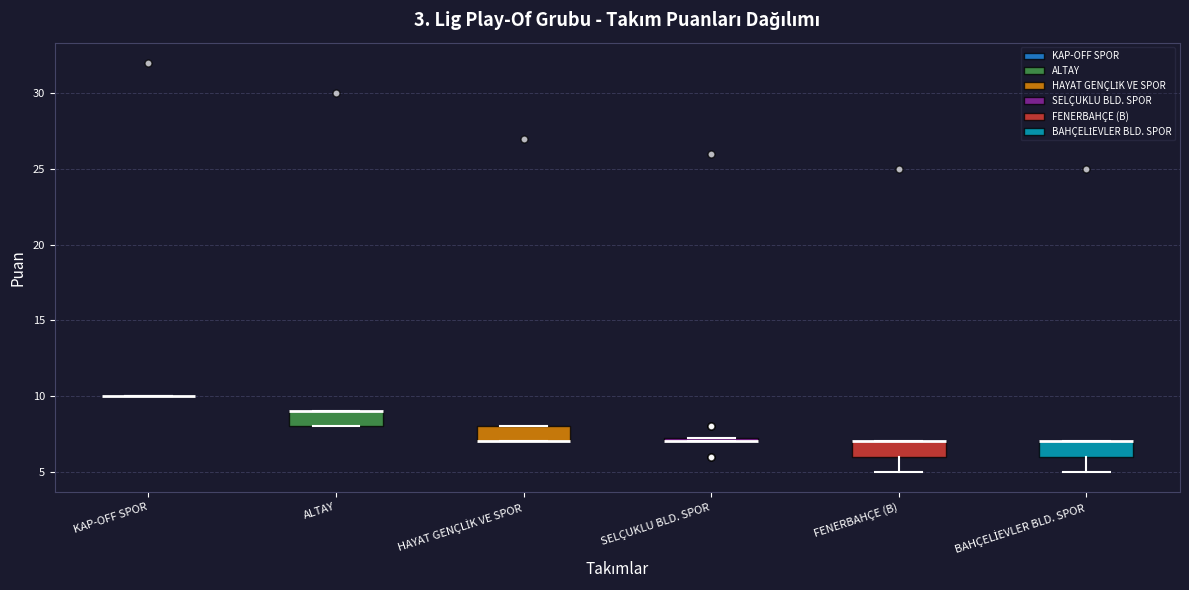

Where does the lower whisker of the box for BAHÇELİEVLER BLD. SPOR end on the y-axis? The values are not printed on the chart, so give them approximately, as read against the axis.

5.0